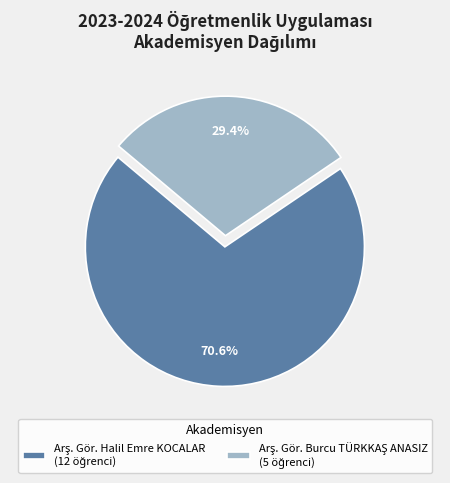

Does any single category account for the majority?

Yes